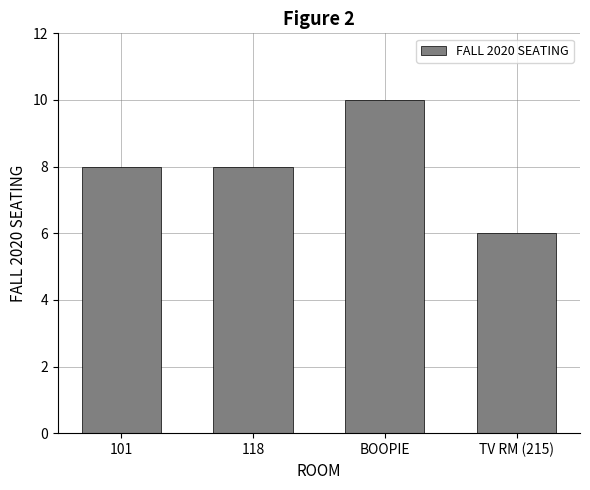

Are the bars grouped side by side (vs. stacked)?

No